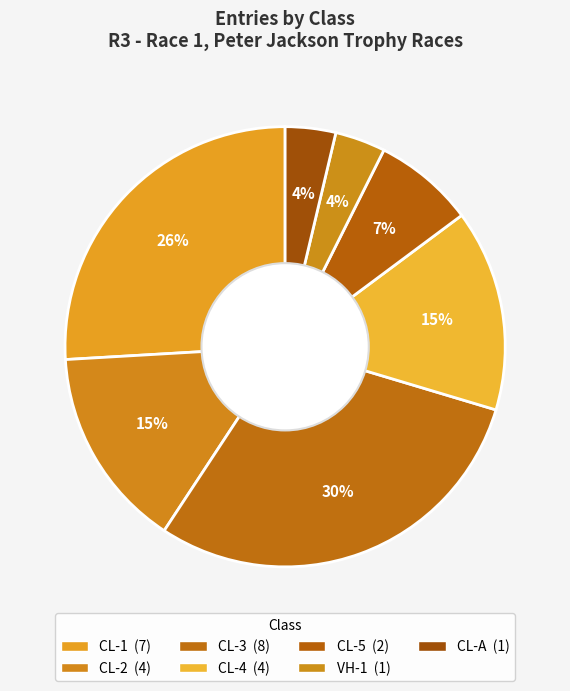

To the nearest percent, what is the average slice percentage?

14%